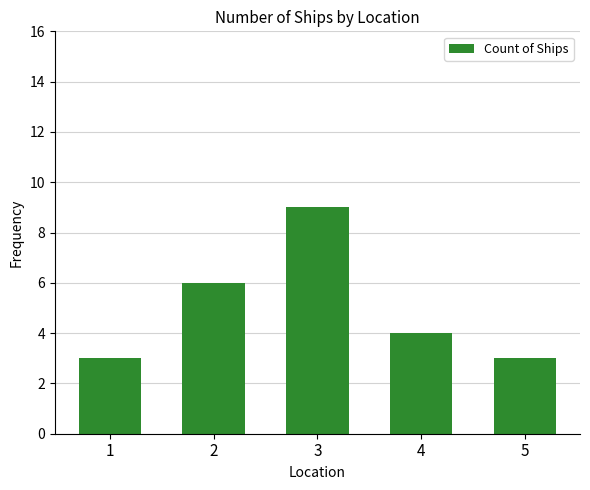

Does the chart contain any negative values?

No